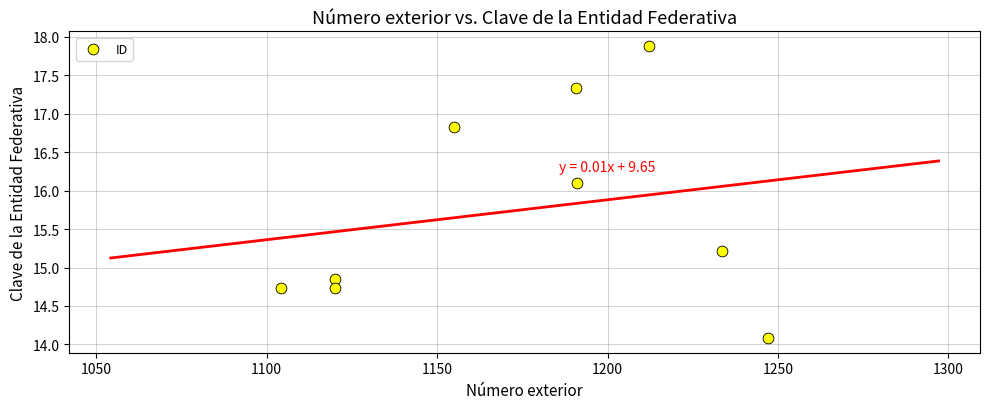

What is the average X value?

1174.9